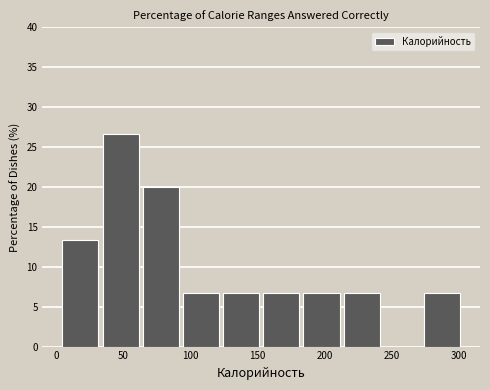

Which range on the x-axis has the tallest bar?

35 to 65